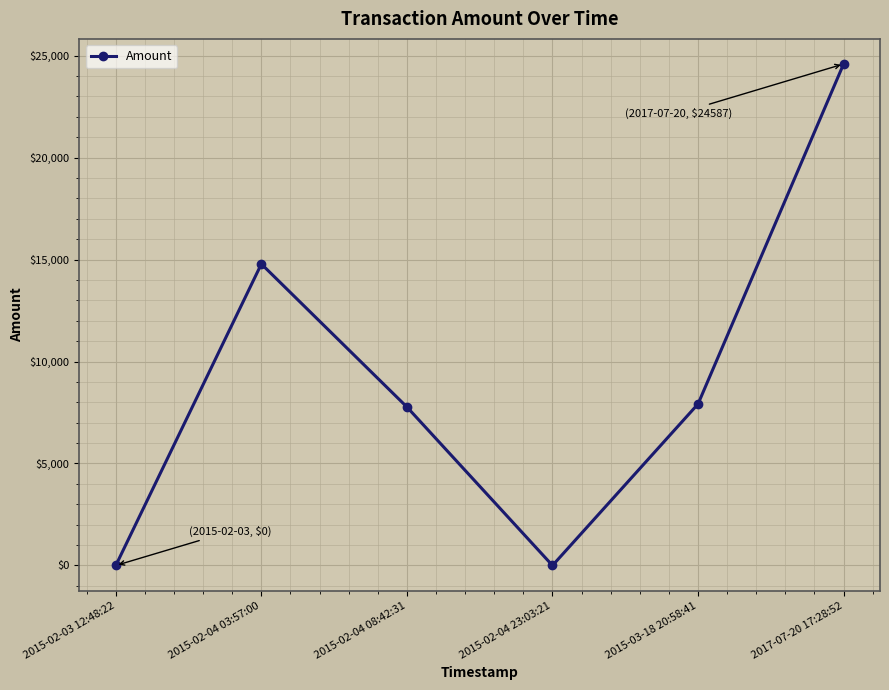

At which category does the data reach its first local valley?

2015-02-04 23:03:21